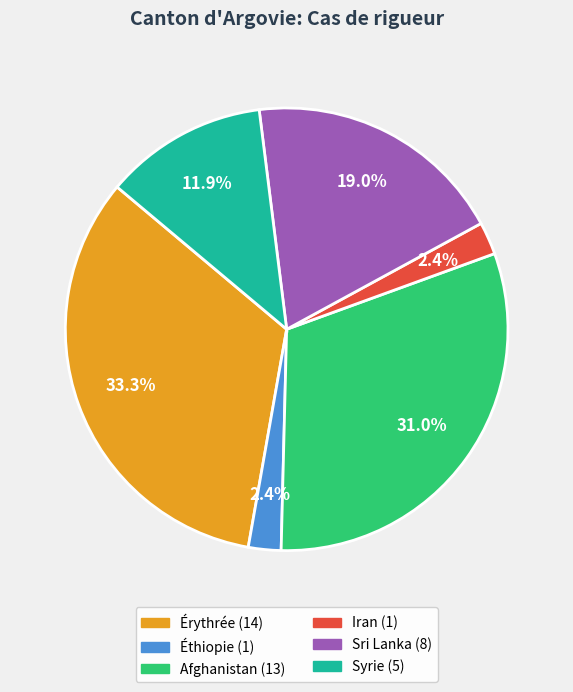

Which category has the biggest portion of the pie?

Érythrée